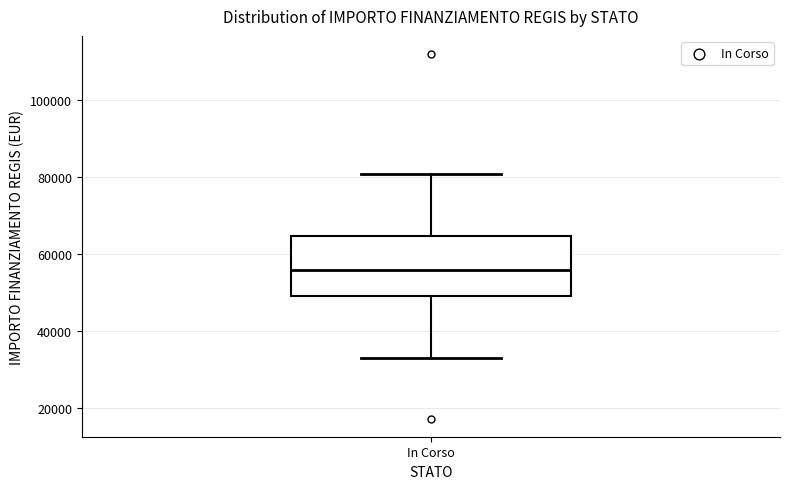

Read this box plot against the y-axis: the position of the median line, the range covered by the box, and the ends of both whiskers. The values are not printed on the chart, so give them approximately, as read against the axis.

median 56000, box 50000 to 64000, whiskers 32000 to 80000